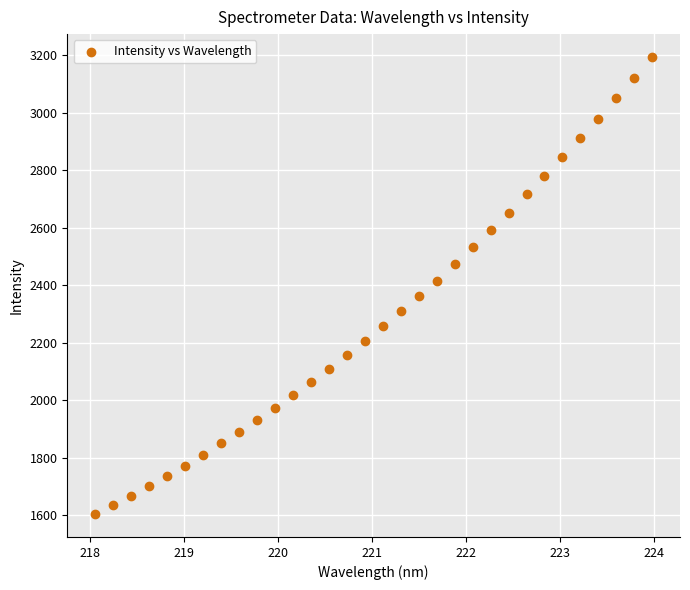

What is the range of X values (max minus min)?

5.9